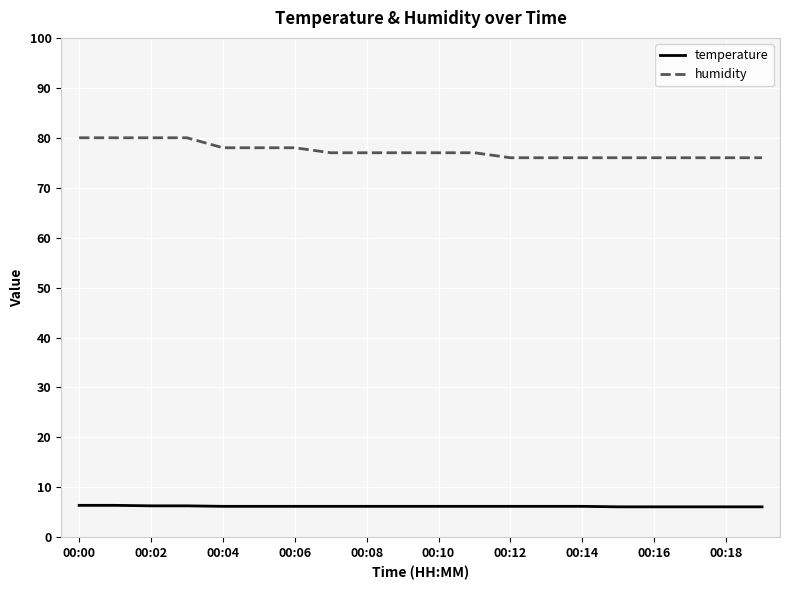

Is this an area chart (filled region under the line)?

No